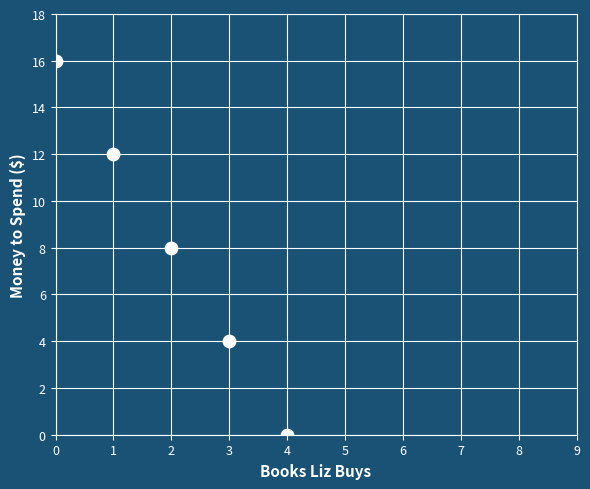

What is the average Y value?

8